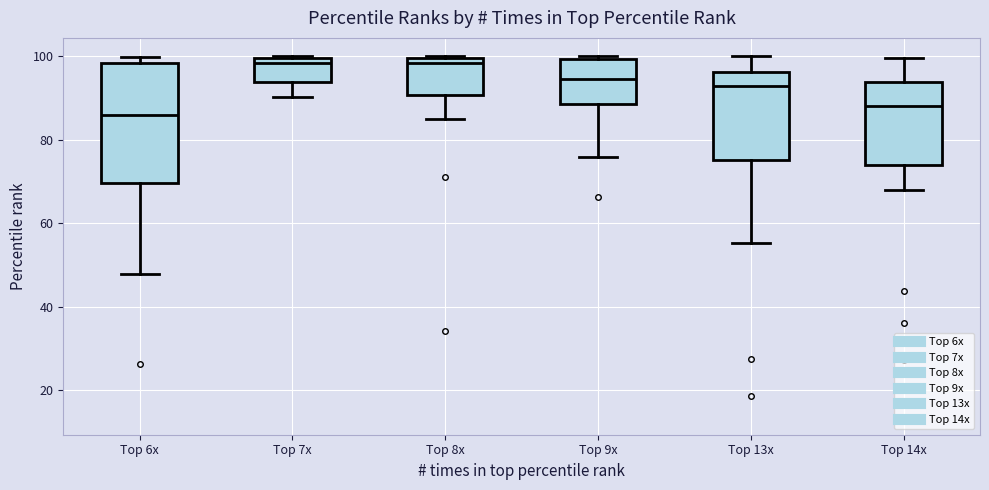

Which box is the tallest, from its lower edge to its upper edge?

Top 6x